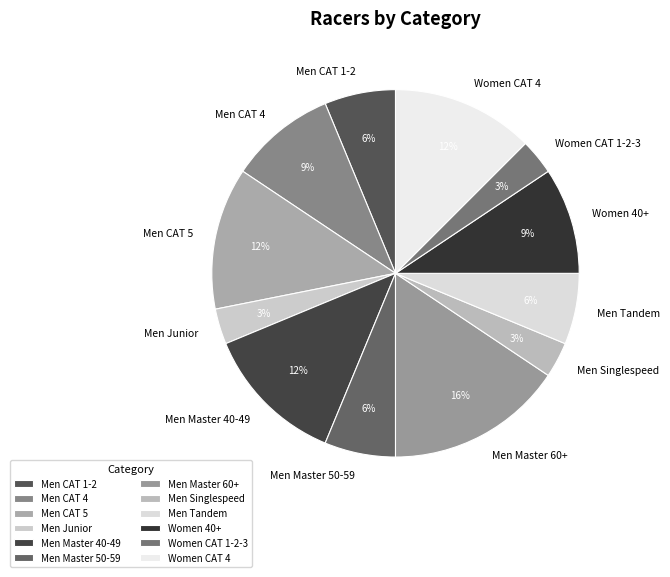

What is the largest slice in the pie chart?

Men Master 60+